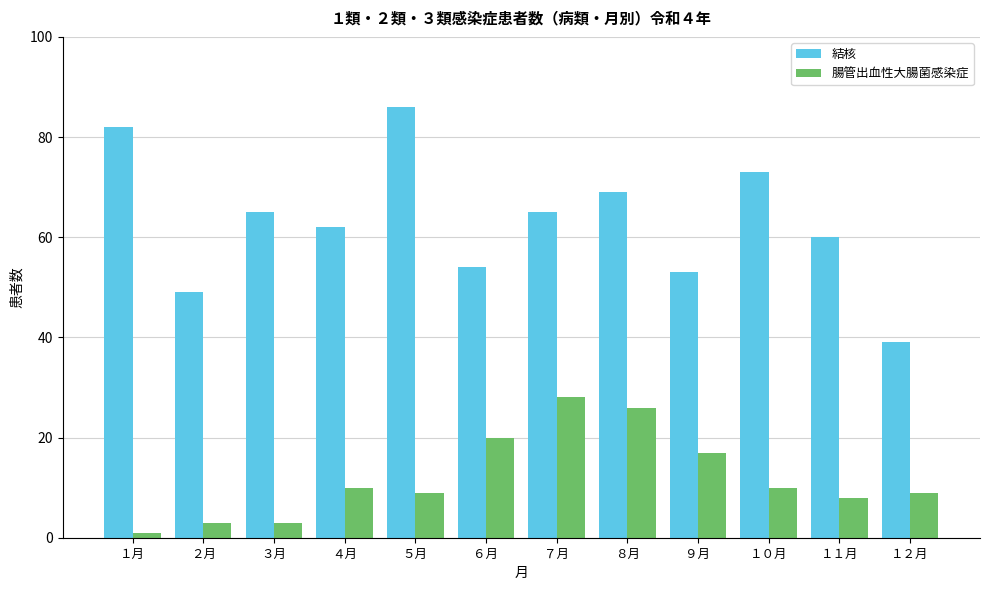

Reading right to left, transcribe all the data shown in this chart.

結核: 39	60	73	53	69	65	54	86	62	65	49	82
腸管出血性大腸菌感染症: 9	8	10	17	26	28	20	9	10	3	3	1